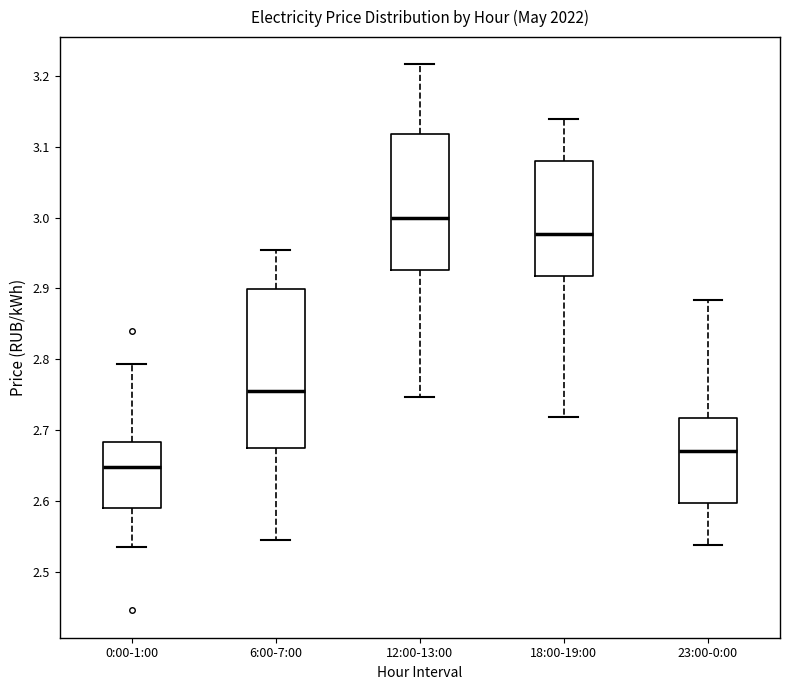

Which box's median line is the highest?

12:00-13:00